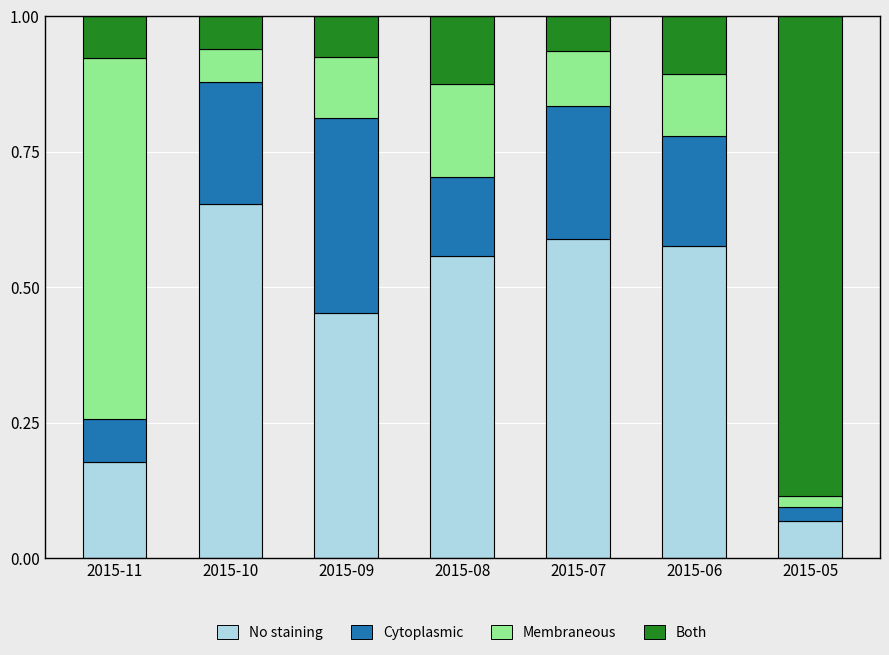

What is the total value across all series at 2015-07?

1.0